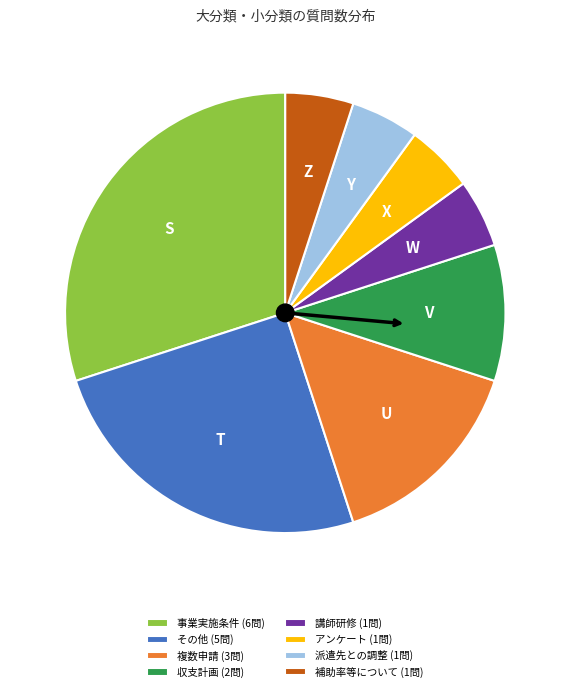

What is the ratio of the value at 補助率等について to the value at 講師研修?

1.0